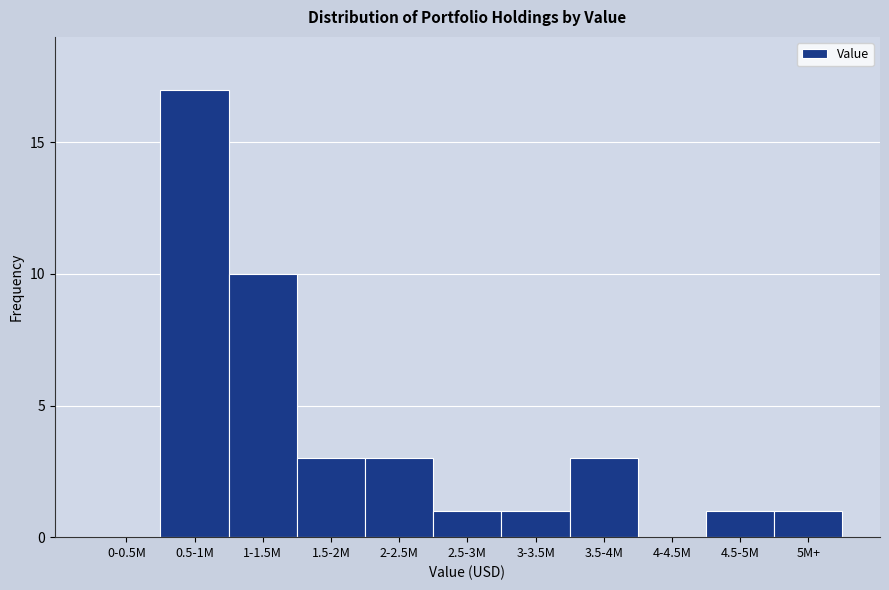

Reading right to left, transcribe all the data shown in this chart.

5M+=1	4.5-5M=1	4-4.5M=0	3.5-4M=3	3-3.5M=1	2.5-3M=1	2-2.5M=3	1.5-2M=3	1-1.5M=10	0.5-1M=17	0-0.5M=0